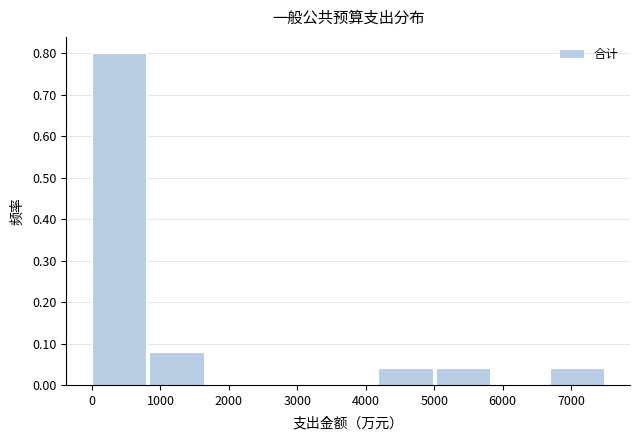

Reading left to right, list every bar in this chart as the range it spans on the x-axis followed by its height. Neither the bar edges nor the heights are printed on the chart, so give them approximately, as read against the axes.

0 to 800: 0.80
800 to 1700: 0.08
1700 to 2500: 0
2500 to 3300: 0
3300 to 4200: 0
4200 to 5000: 0.04
5000 to 5900: 0.04
5900 to 6700: 0
6700 to 7500: 0.04